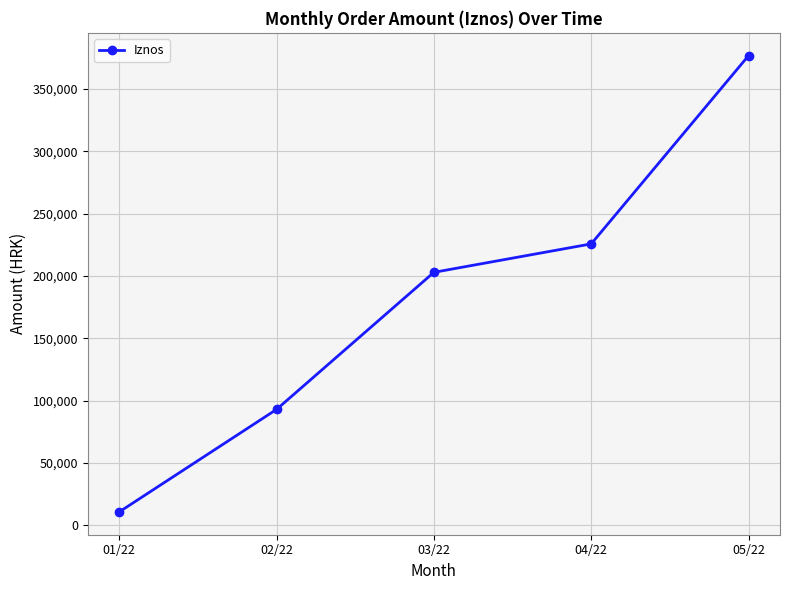

Which category has the highest value across all series?

05/22